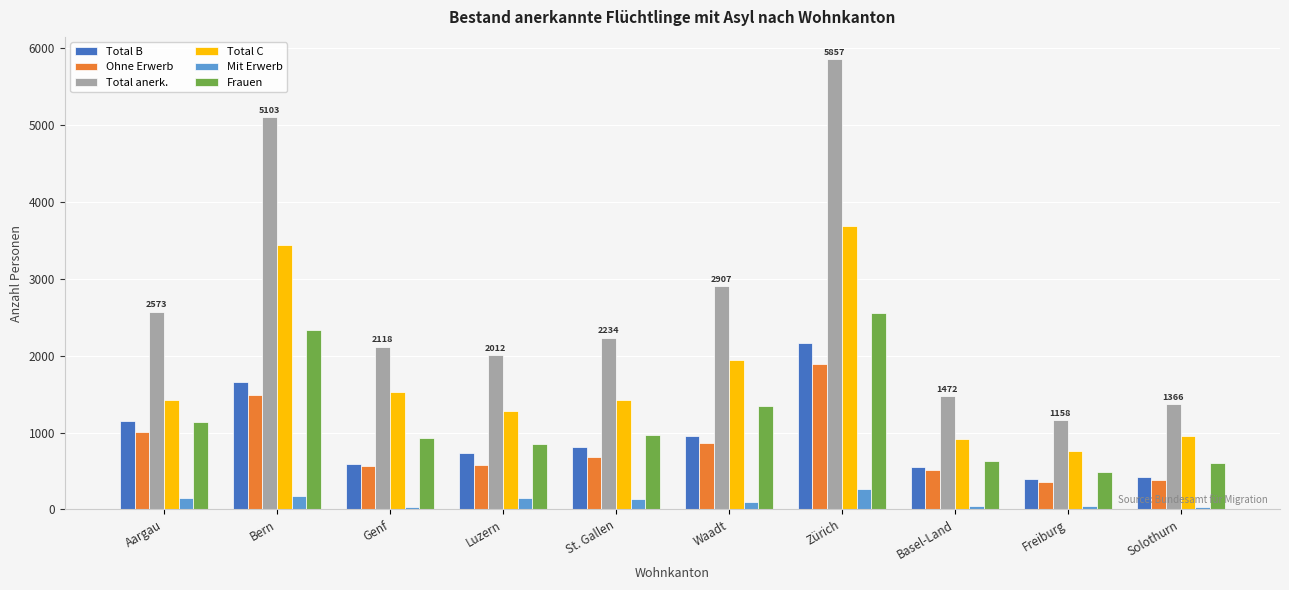

Where does the Total C series first go above 1419?

Bern